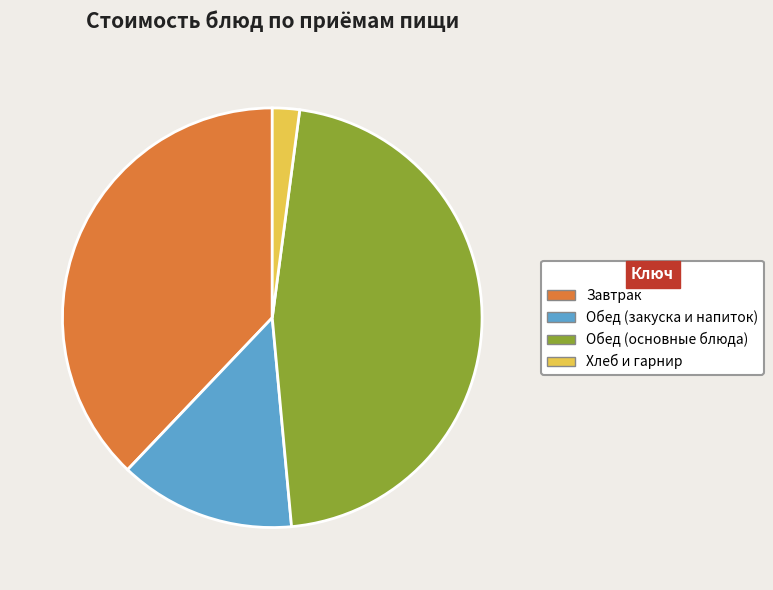

Is Обед (закуска и напиток) the majority of the pie?

No